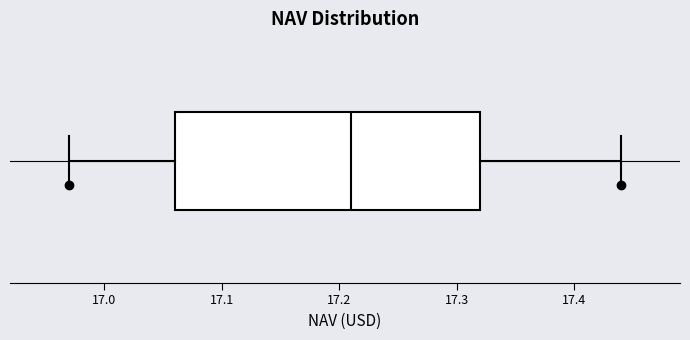

Read this box plot against the x-axis: the position of the median line, the range covered by the box, and the ends of both whiskers. The values are not printed on the chart, so give them approximately, as read against the axis.

median 17.21, box 17.06 to 17.32, whiskers 16.97 to 17.44